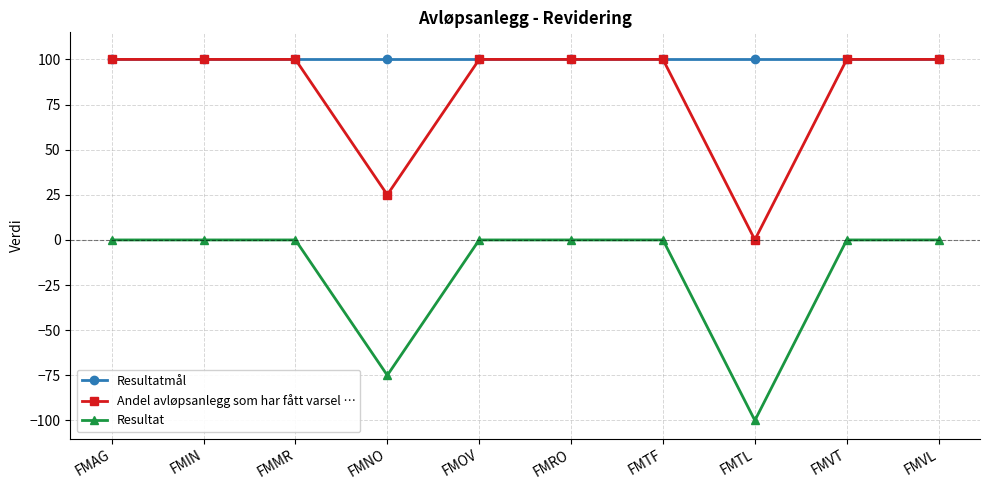

Which series has the largest range (max minus min)?

Resultat